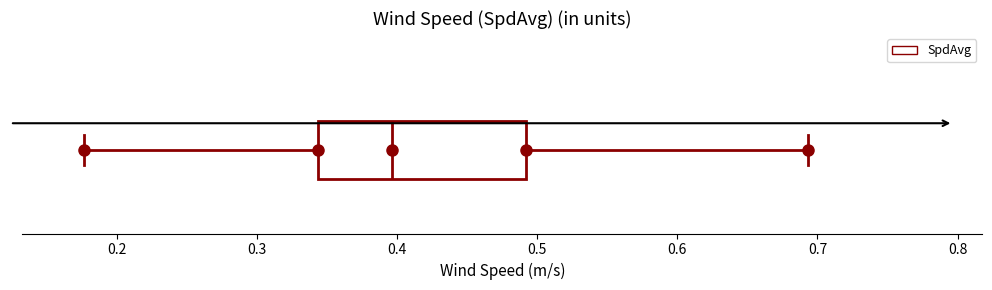

Read this box plot against the x-axis: the position of the median line, the range covered by the box, and the ends of both whiskers. The values are not printed on the chart, so give them approximately, as read against the axis.

median 0.40, box 0.34 to 0.49, whiskers 0.18 to 0.69